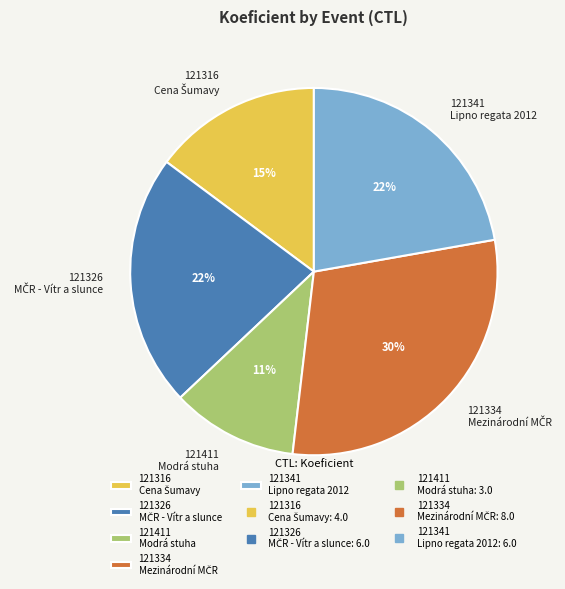

What is the ratio of the value at 121411 Modrá stuha to the value at 121341 Lipno regata 2012?

0.5